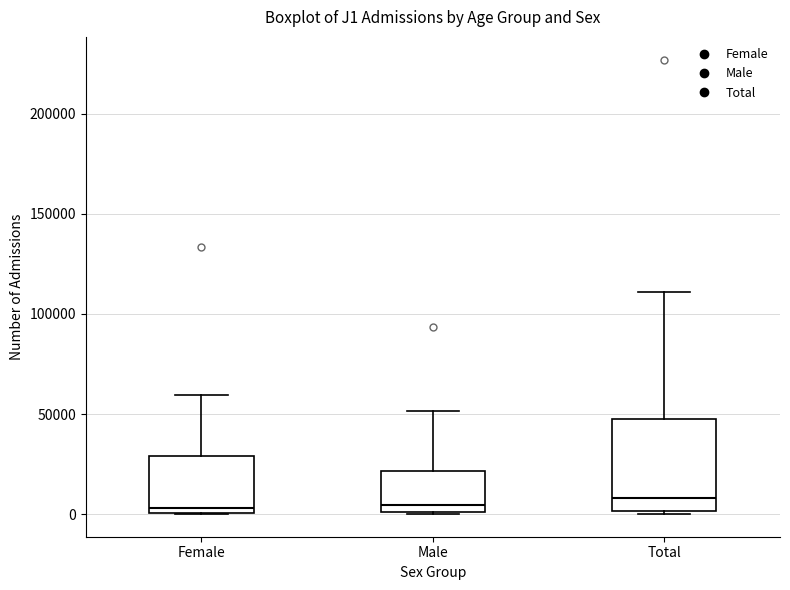

Where does the upper whisker of the box for Female end on the y-axis? The values are not printed on the chart, so give them approximately, as read against the axis.

60000